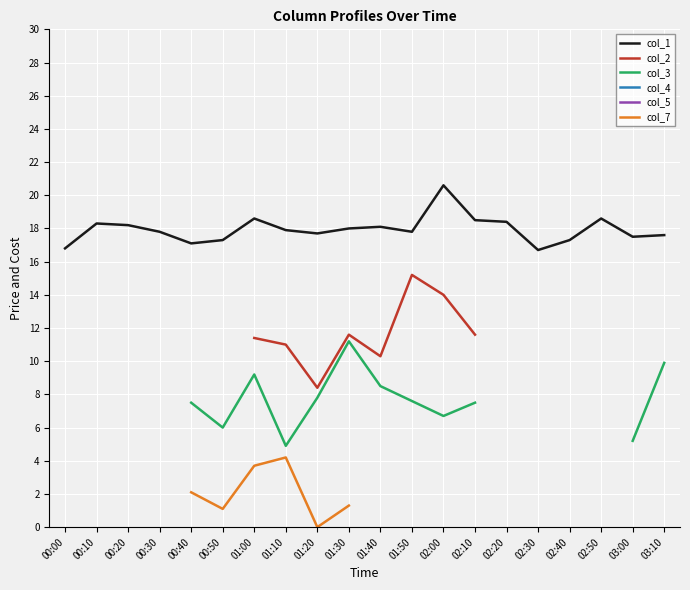

At which label does col_4 reach its minimum?

00:00